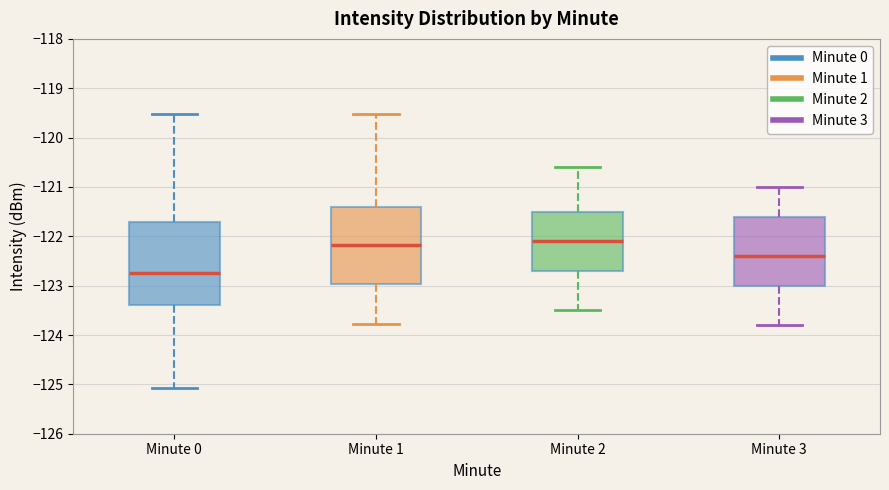

Where is the upper edge of the box for Minute 3 on the y-axis? The values are not printed on the chart, so give them approximately, as read against the axis.

-121.6